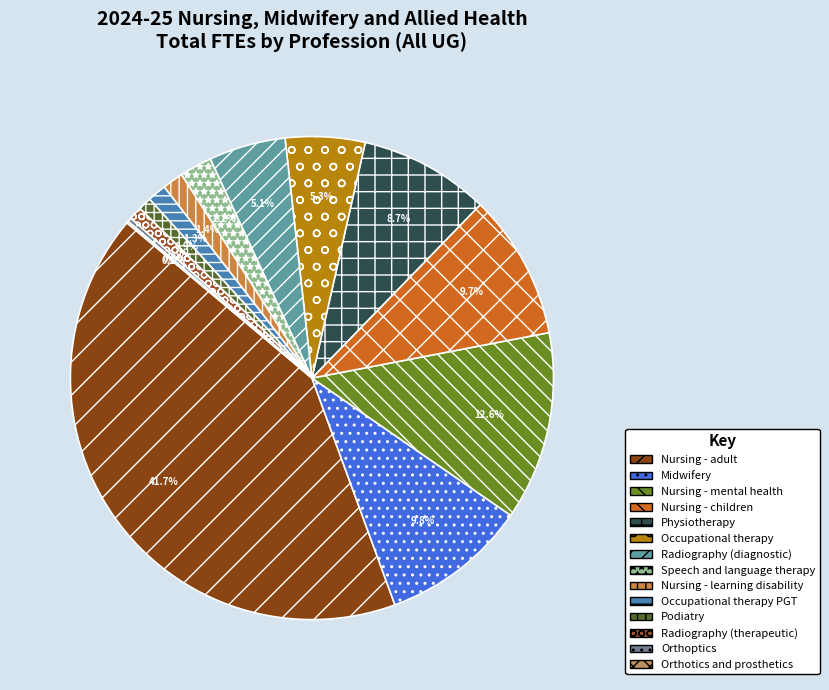

True or false: Radiography (diagnostic) accounts for 5% of the total.

True